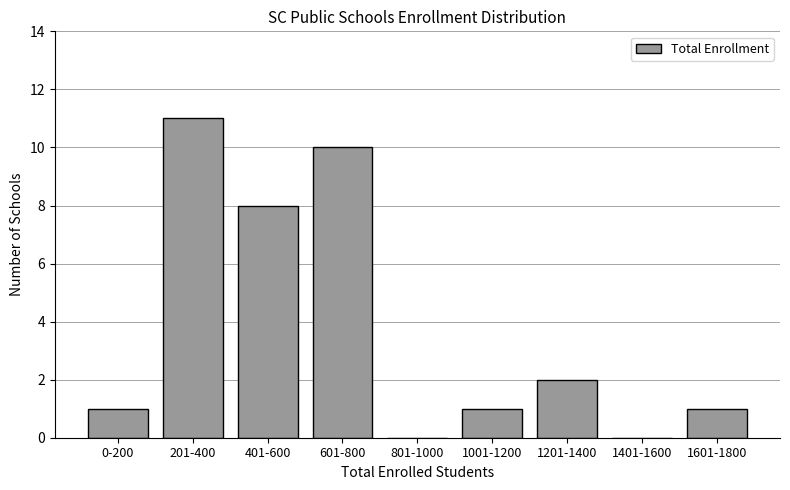

Reading left to right, list all the values displayed in this chart.

0-200=1	201-400=11	401-600=8	601-800=10	801-1000=0	1001-1200=1	1201-1400=2	1401-1600=0	1601-1800=1